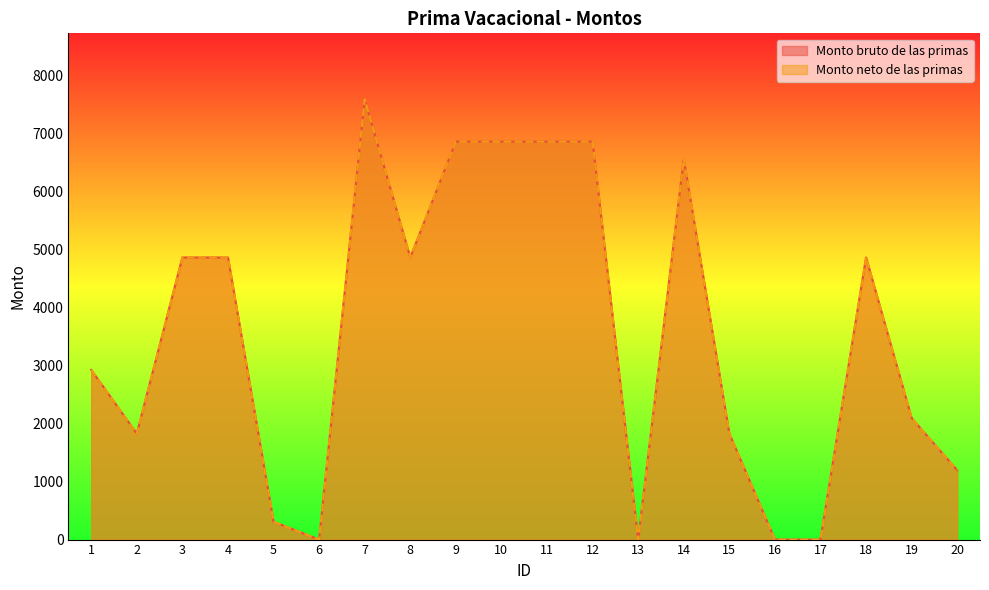

True or false: Monto bruto de las primas and Monto neto de las primas intersect in this chart.

False